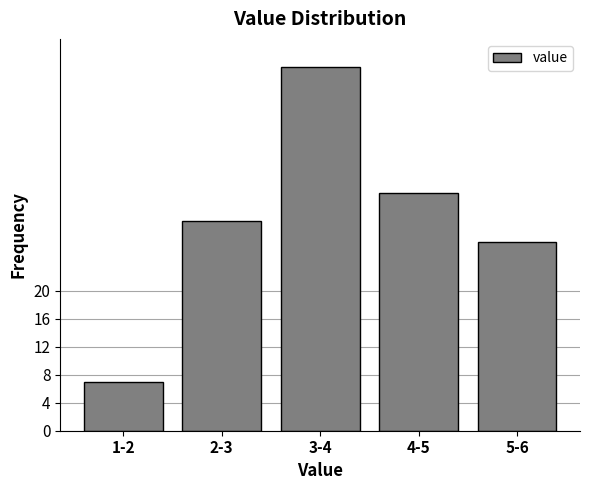

Reading left to right, transcribe all the data shown in this chart.

1-2=7	2-3=30	3-4=52	4-5=34	5-6=27